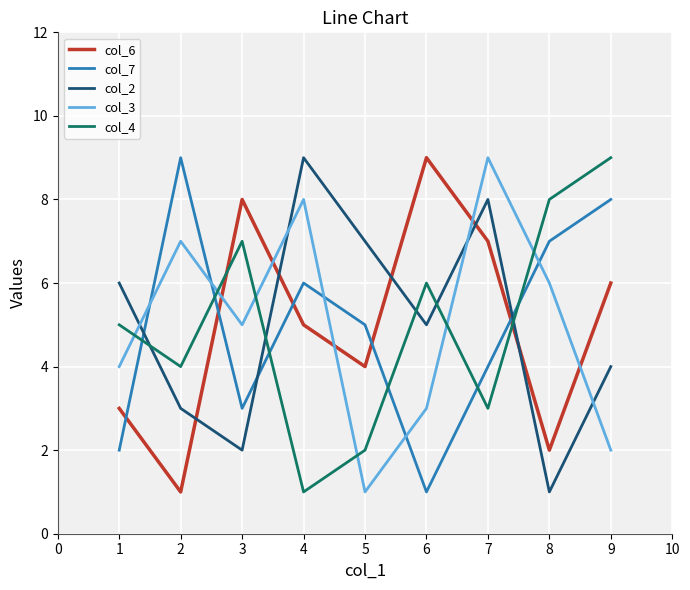

List the labels in order of col_2 value, smallest first.

8, 3, 2, 9, 6, 1, 5, 7, 4